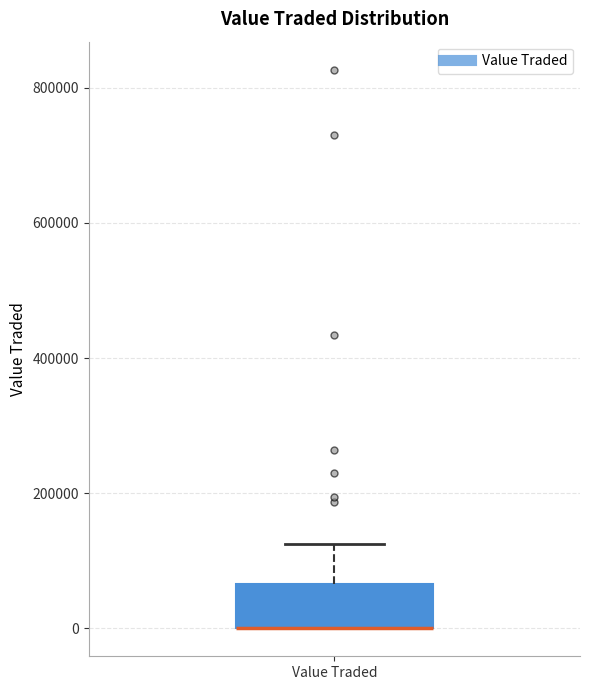

Where does the upper whisker of the box for Value Traded end on the y-axis? The values are not printed on the chart, so give them approximately, as read against the axis.

120000